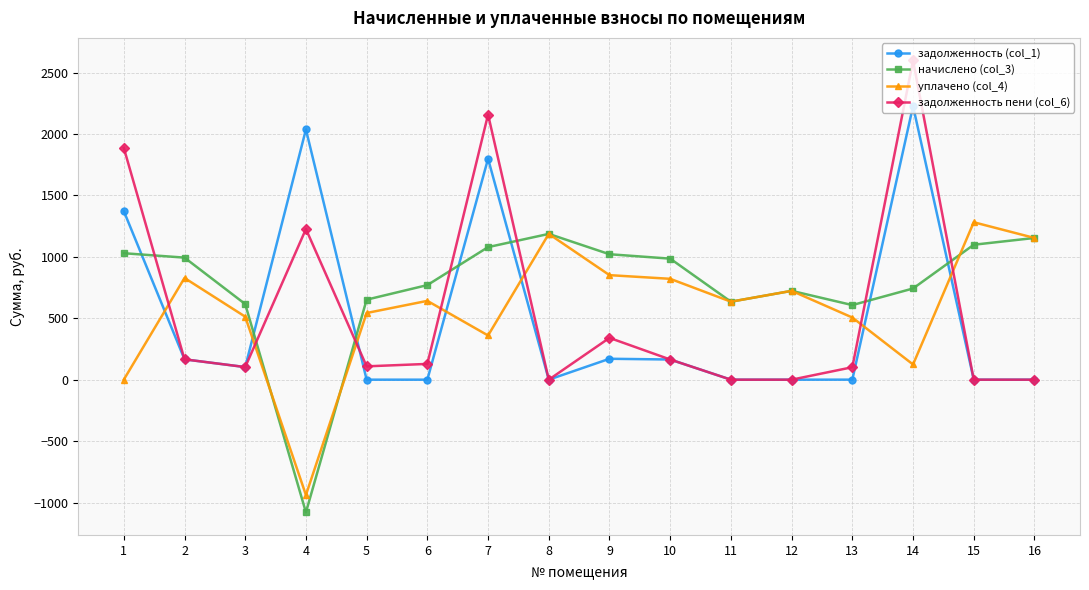

At which label does уплачено (col_4) reach its minimum?

4